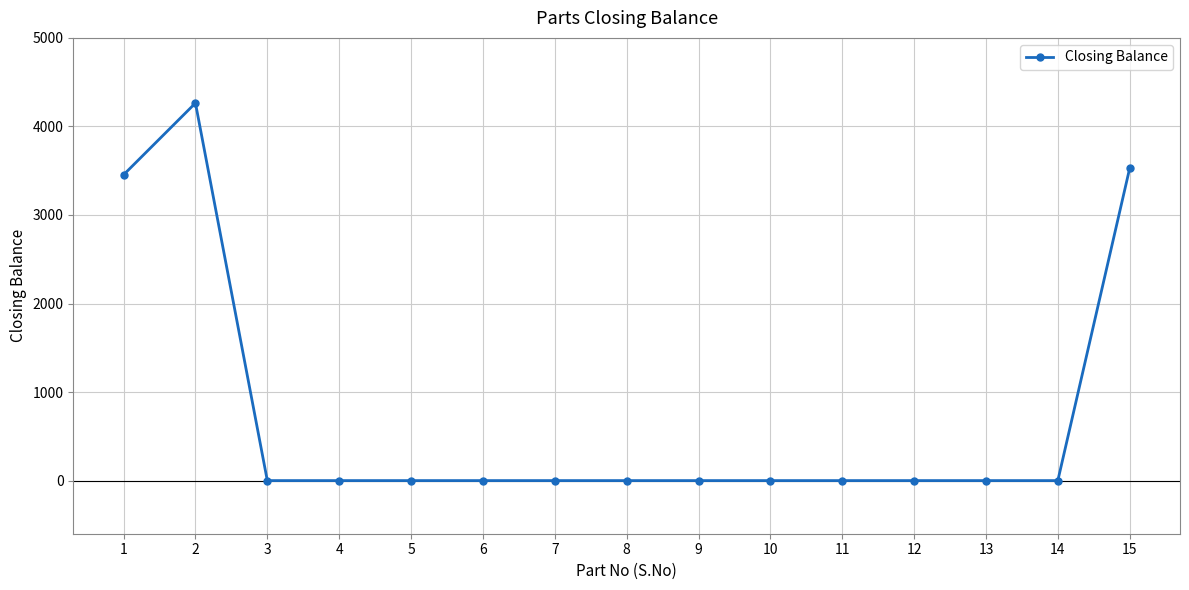

The chart shows a value of 4264 at 2. True or false?

True